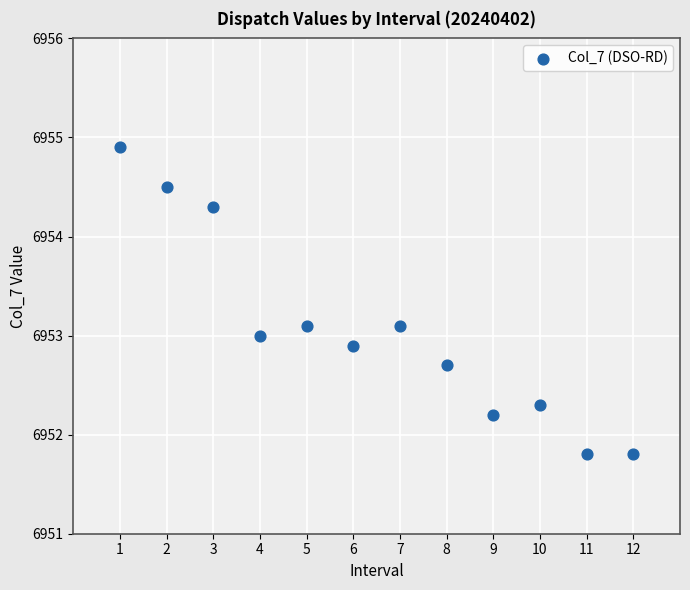

What is the average Y value?

6953.1